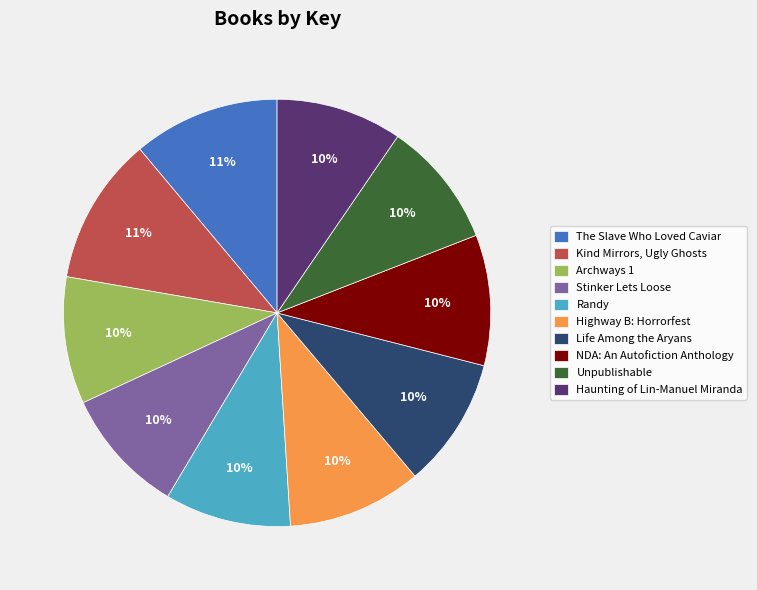

What percentage is the Archways 1 slice, to the nearest percent?

10%